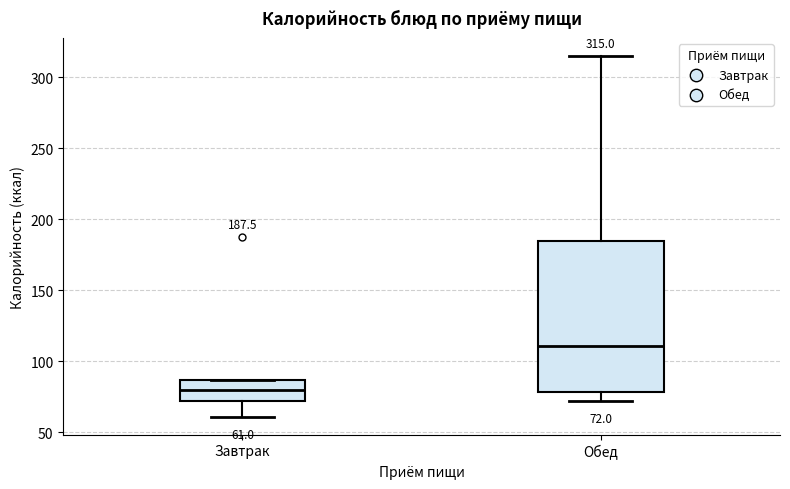

Which box is the tallest, from its lower edge to its upper edge?

Обед